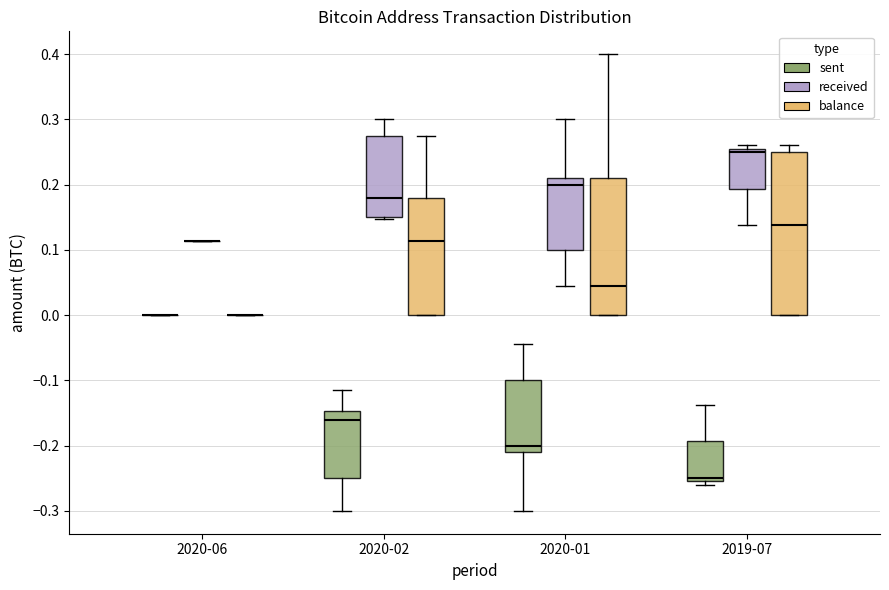

Reading left to right, transcribe this box plot: for each box, give where its median line is, the range the box spans, and where its two whiskers end, as read against the y-axis. The values are not printed on the chart, so give them approximately, as read against the axis.

2020-06 (sent): box collapsed to a line at 0.00, whiskers 0.00 to 0.00
2020-06 (received): box collapsed to a line at 0.11, whiskers 0.11 to 0.11
2020-06 (balance): box collapsed to a line at 0.00, whiskers 0.00 to 0.00
2020-02 (sent): median -0.16, box -0.25 to -0.15, whiskers -0.30 to -0.11
2020-02 (received): median 0.18, box 0.15 to 0.28, whiskers 0.15 (just below the box's lower edge) to 0.30
2020-02 (balance): median 0.11, box 0.00 to 0.18, whiskers 0.00 to 0.27
2020-01 (sent): median -0.20, box -0.21 to -0.10, whiskers -0.30 to -0.04
2020-01 (received): median 0.20, box 0.10 to 0.21, whiskers 0.04 to 0.30
2020-01 (balance): median 0.04, box 0.00 to 0.21, whiskers 0.00 to 0.40
2019-07 (sent): median -0.25 (just above the box's lower edge), box -0.25 to -0.19, whiskers -0.26 to -0.14
2019-07 (received): median 0.25 (just below the box's upper edge), box 0.19 to 0.25, whiskers 0.14 to 0.26
2019-07 (balance): median 0.14, box 0.00 to 0.25, whiskers 0.00 to 0.26